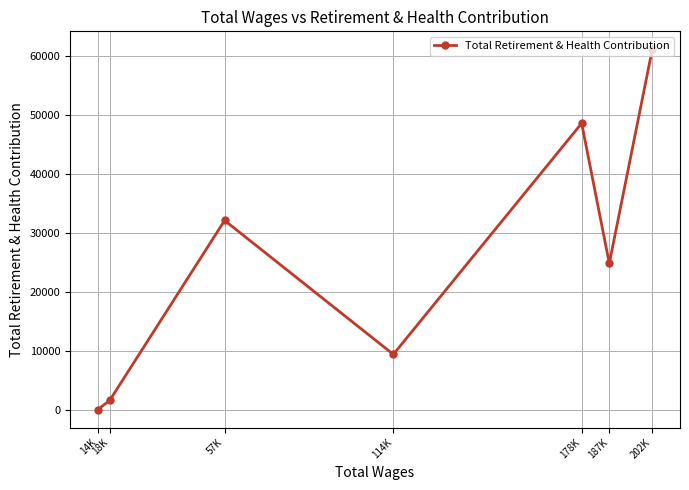

Is this an area chart (filled region under the line)?

No